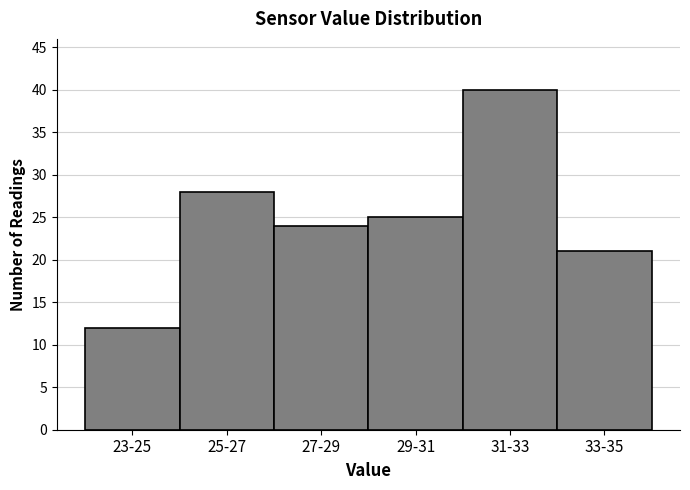

Reading left to right, what are all the values shown in this chart?

12	28	24	25	40	21